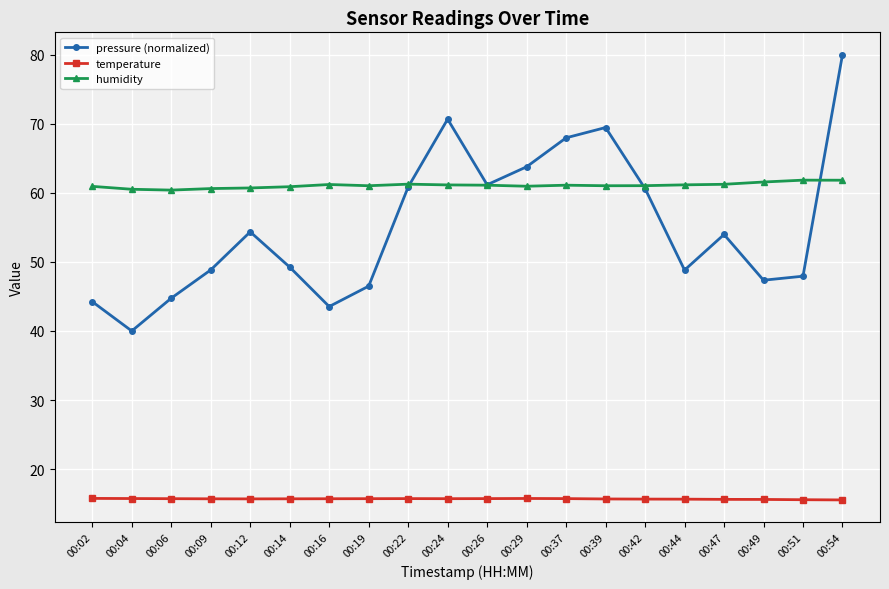

The value of temperature at 00:37 is 6.0. True or false?

False